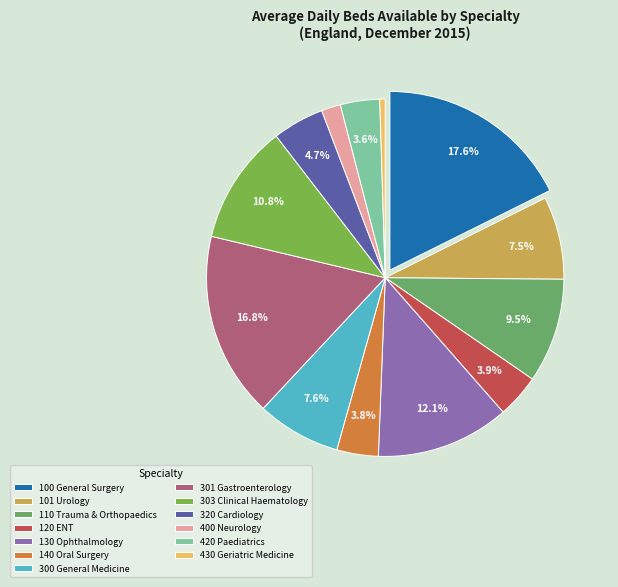

Combined, what portion of the pie is 140 Oral Surgery and 320 Cardiology?

8.4%